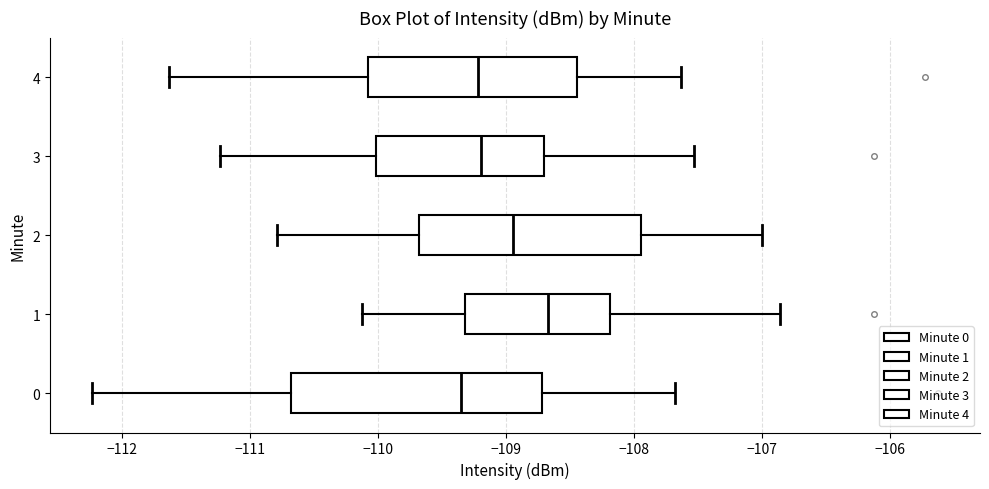

Reading bottom to top, transcribe this box plot: for each box, give where its median line is, the range the box spans, and where its two whiskers end, as read against the x-axis. The values are not printed on the chart, so give them approximately, as read against the axis.

0: median -109.4, box -110.7 to -108.7, whiskers -112.2 to -107.7
1: median -108.7, box -109.3 to -108.2, whiskers -110.1 to -106.9
2: median -108.9, box -109.7 to -107.9, whiskers -110.8 to -107.0
3: median -109.2, box -110.0 to -108.7, whiskers -111.2 to -107.5
4: median -109.2, box -110.1 to -108.4, whiskers -111.6 to -107.6